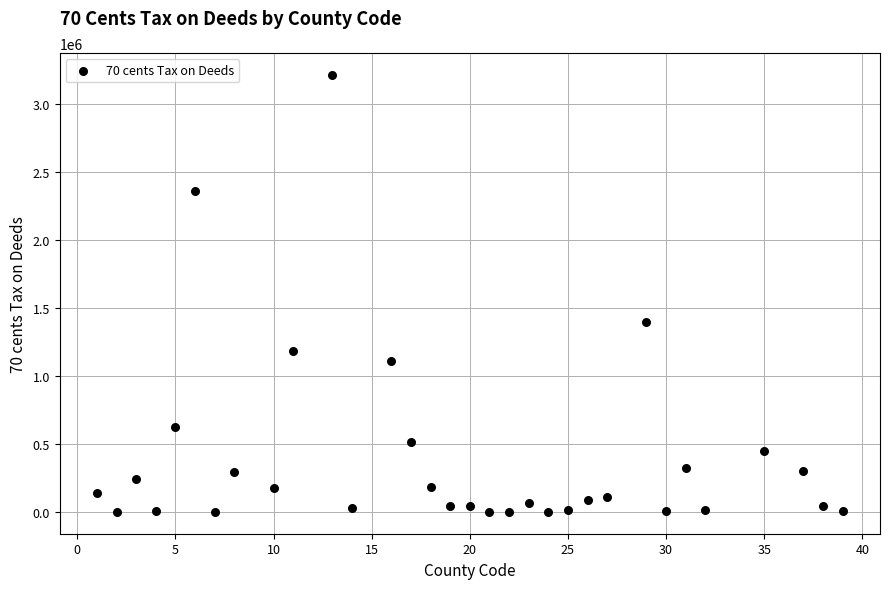

What Y value in the scatter plot is closest to 1607469?

1393972.3